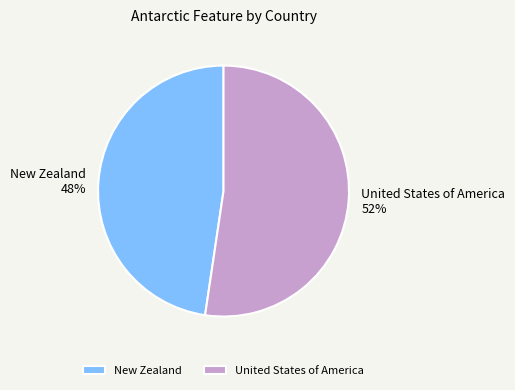

Between New Zealand and United States of America, which is larger?

United States of America